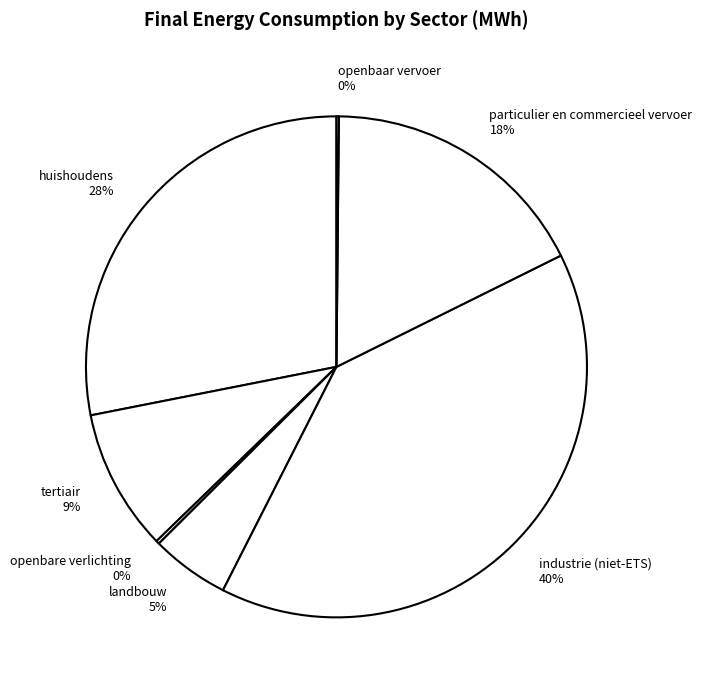

Is there any slice that represents more than half of the pie?

No